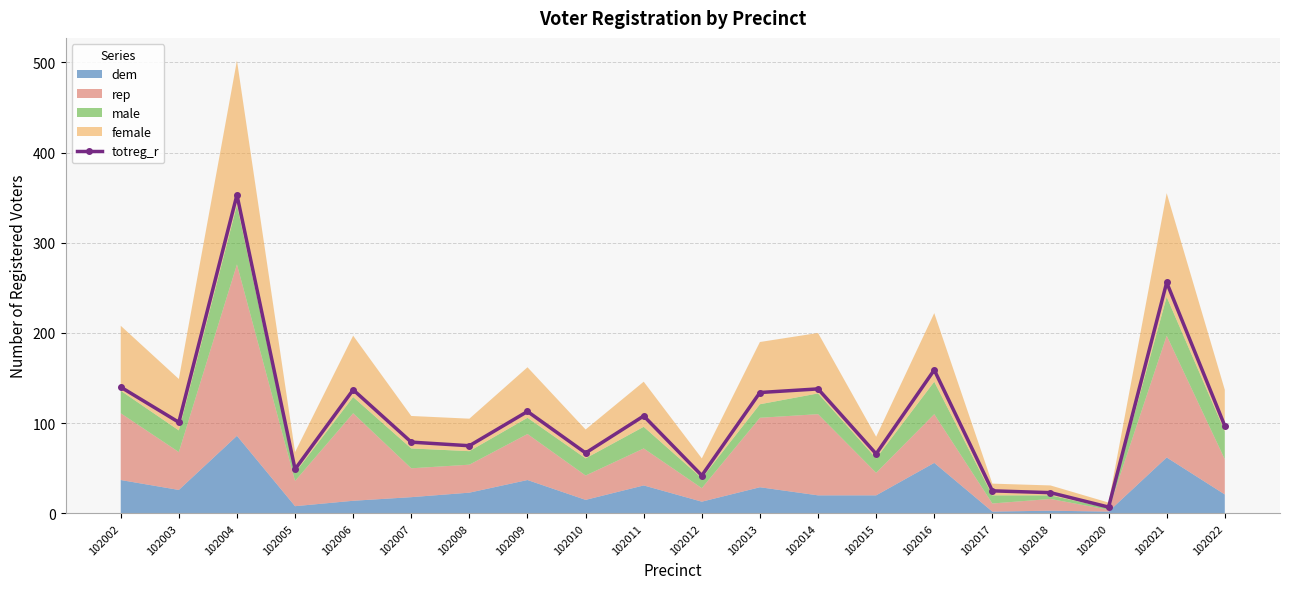

Rank the categories by value from highest to lowest.

102004, 102021, 102016, 102002, 102014, 102006, 102013, 102009, 102011, 102003, 102022, 102007, 102008, 102010, 102015, 102005, 102012, 102017, 102018, 102020